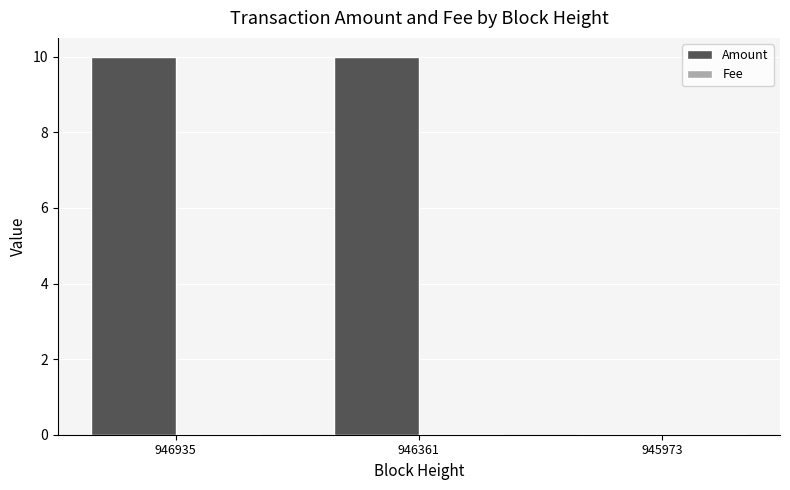

How many data points does each series have?

3